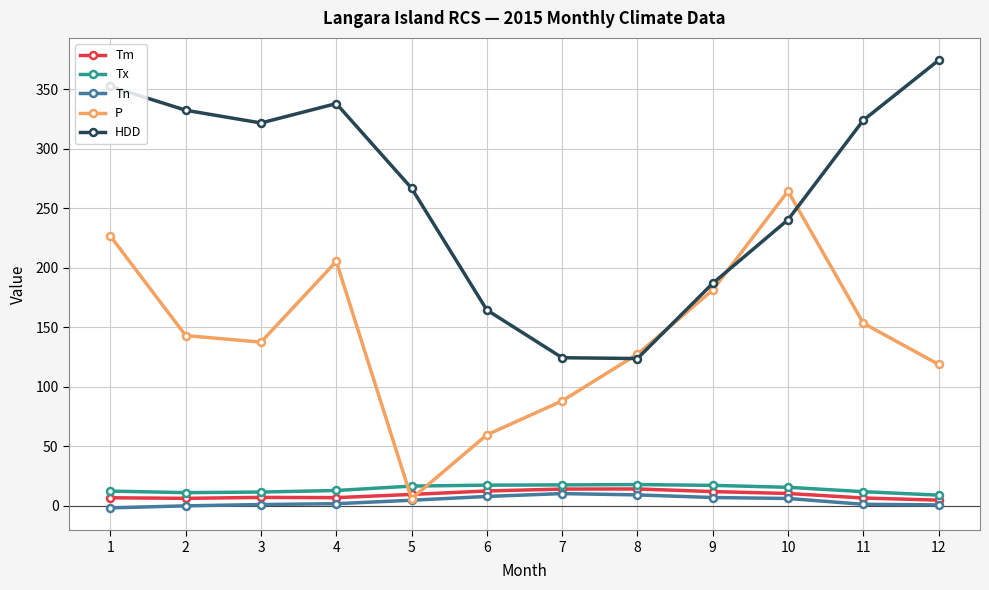

How many interior local valleys does the HDD series have?

2